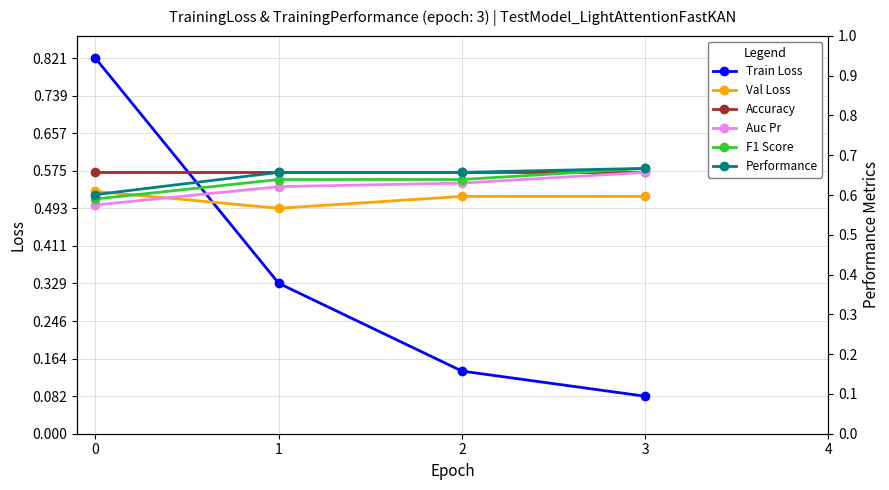

What is the approximate value of Val Loss at 1?

0.5